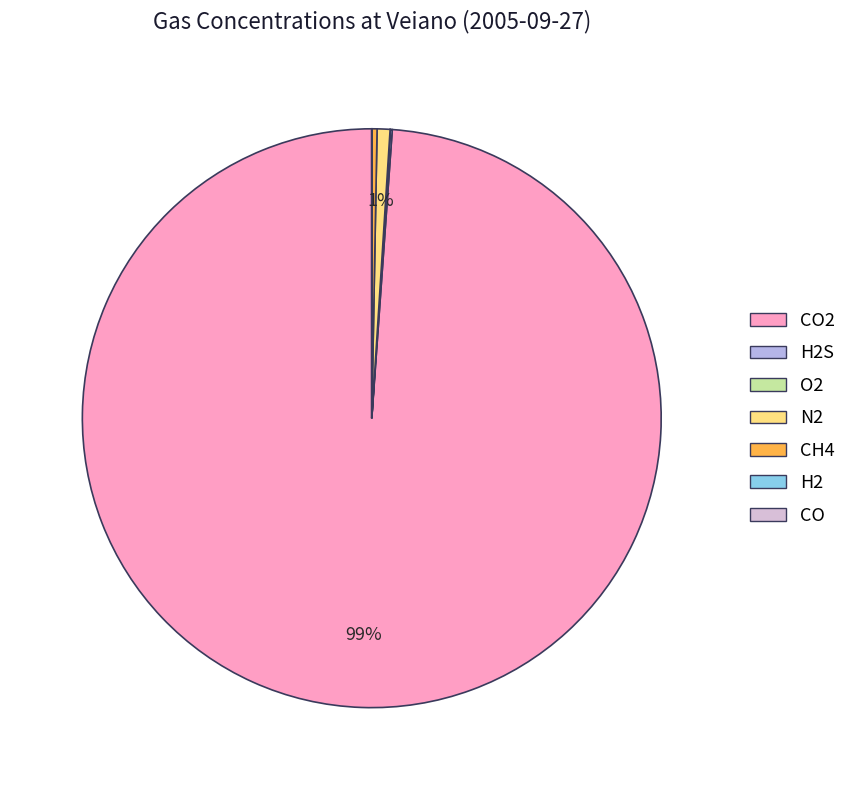

How many segments does this pie chart have?

7